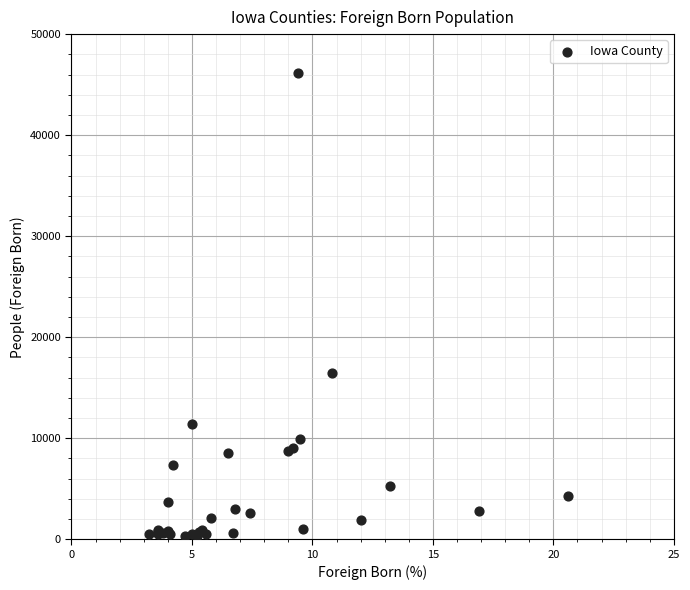

What Y value in the scatter plot is closest to 23205?

16445